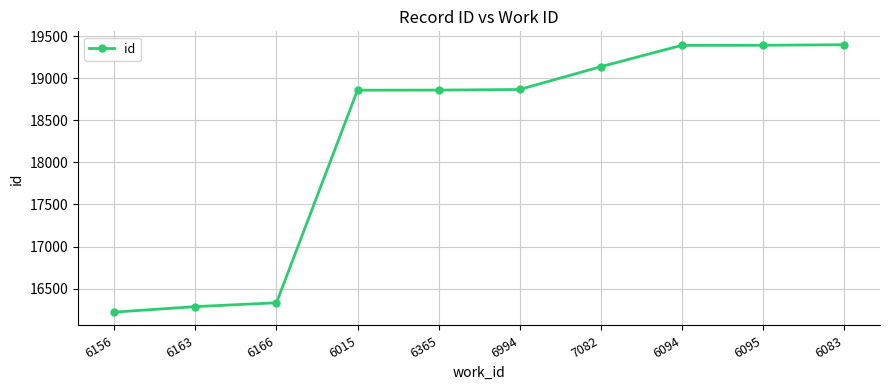

True or false: the data shows 19390 at 6094.

True